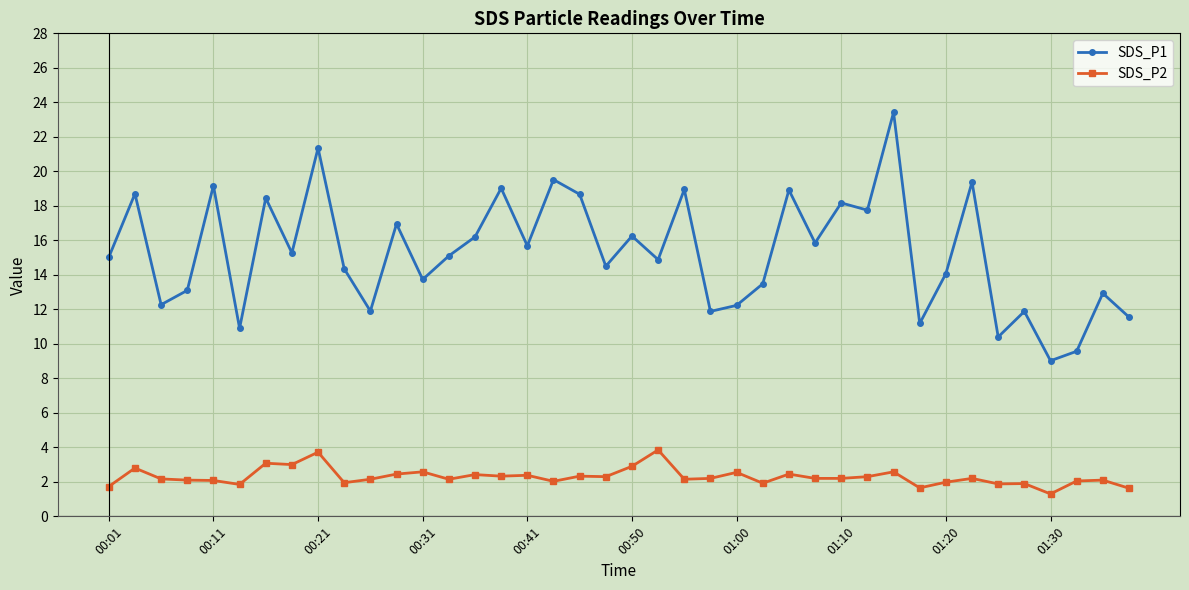

What is the sum of all SDS_P1 values?

611.6